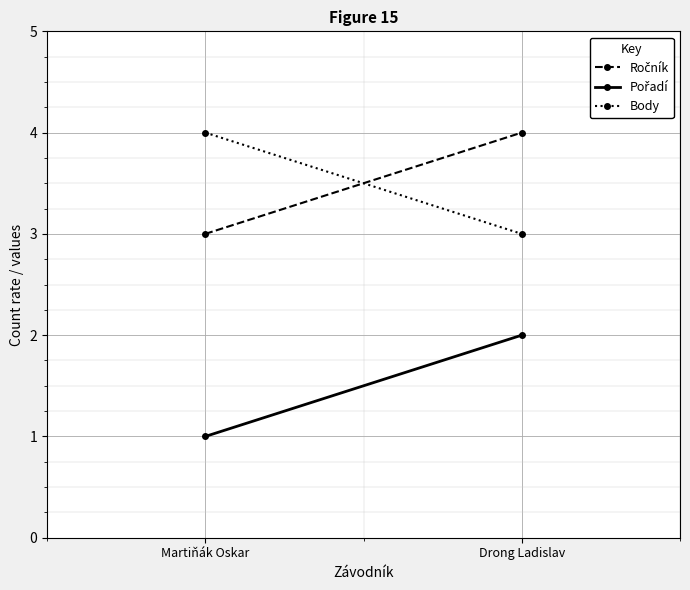

Which has a higher value, Martiňák Oskar or Drong Ladislav?

Drong Ladislav